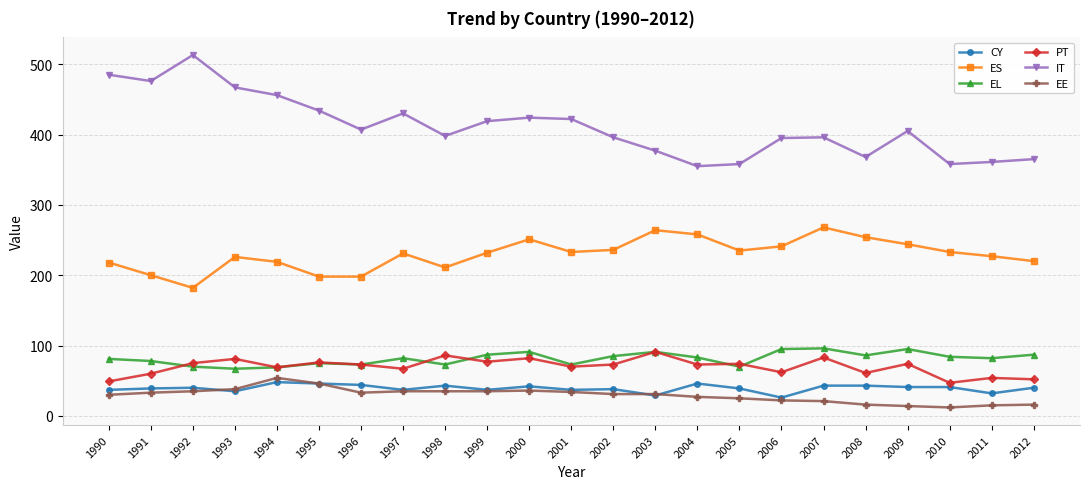

How many data points does each series have?

23